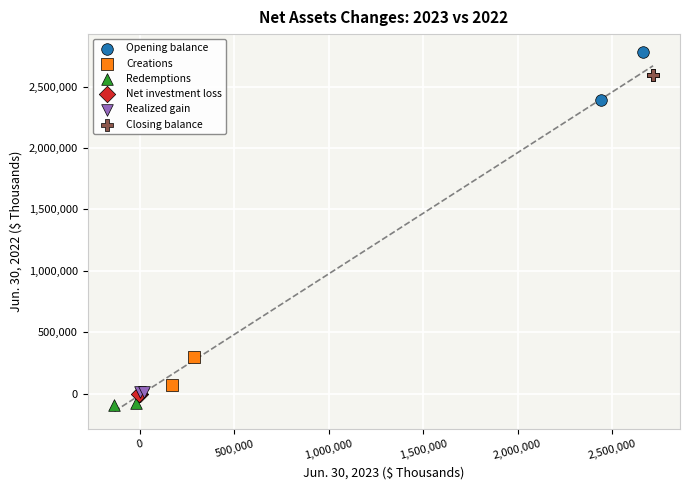

Which series contains the highest Y value?

Opening balance